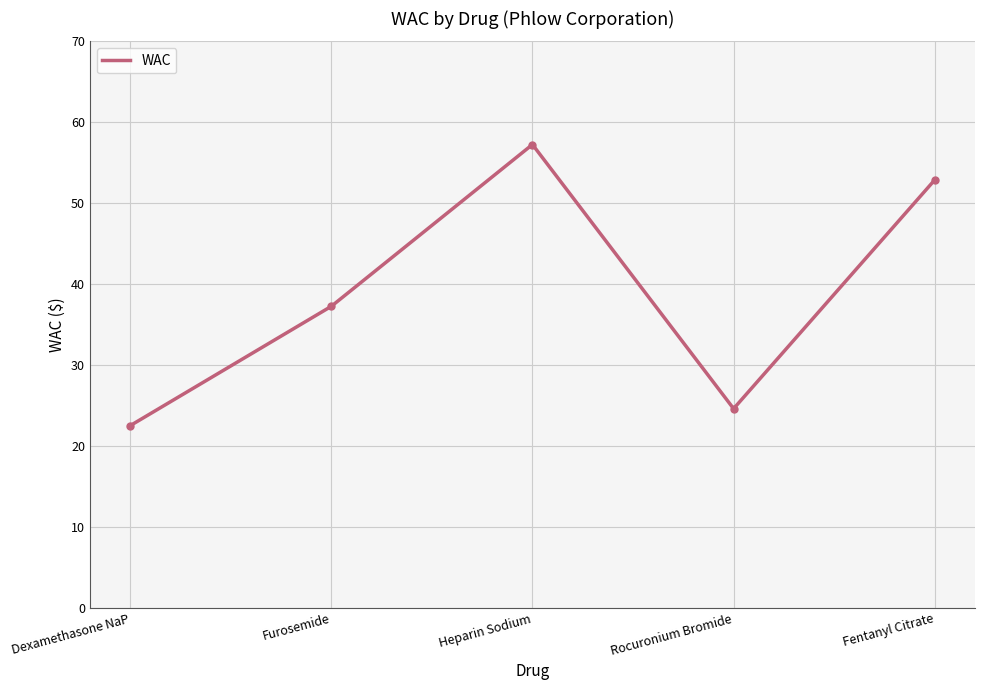

Rank the categories by value from lowest to highest.

Dexamethasone NaP, Rocuronium Bromide, Furosemide, Fentanyl Citrate, Heparin Sodium